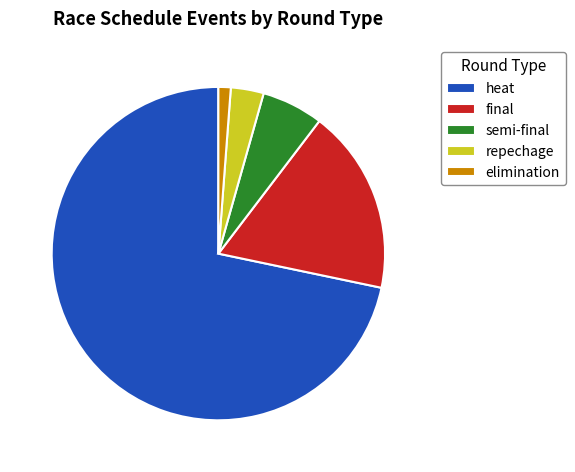

How many slices are in this pie chart?

5